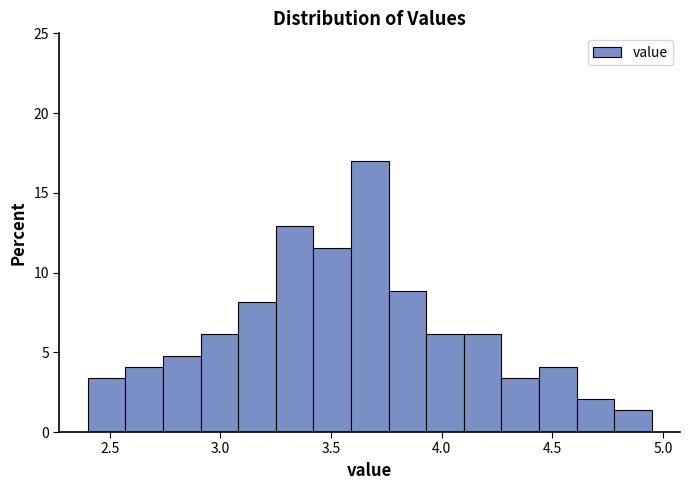

Around what value on the x-axis is the tallest bar? Give the approximate position of its centre, as read against the axis.

3.70